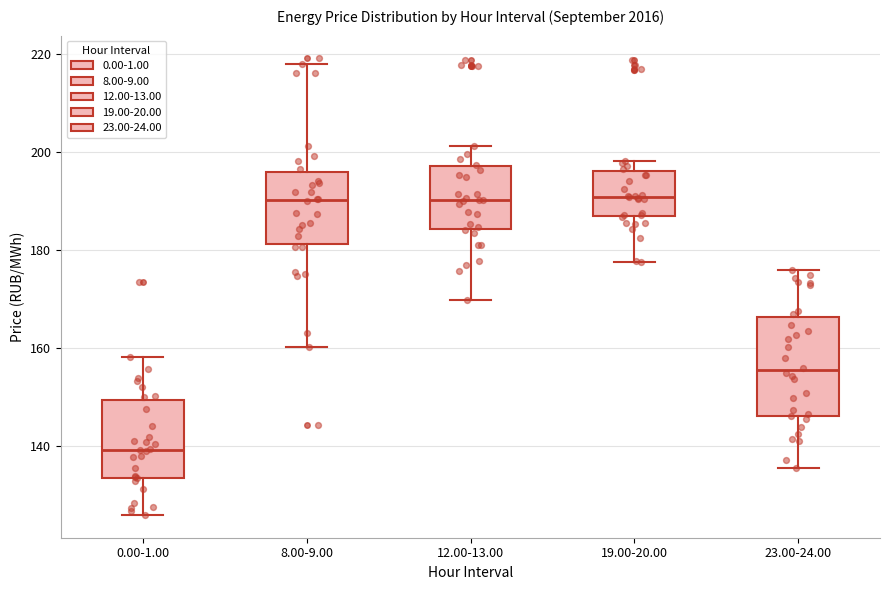

Which box is the tallest, from its lower edge to its upper edge?

23.00-24.00